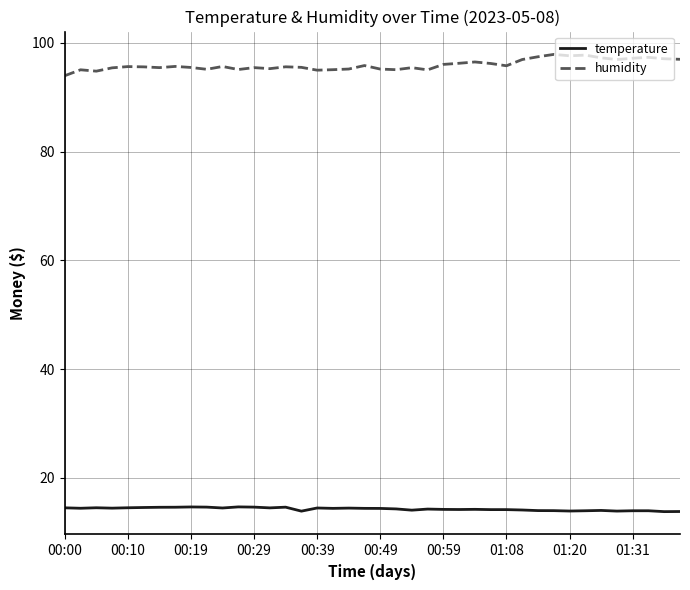

Rank the series by their average value, from lowest to highest.

temperature, humidity